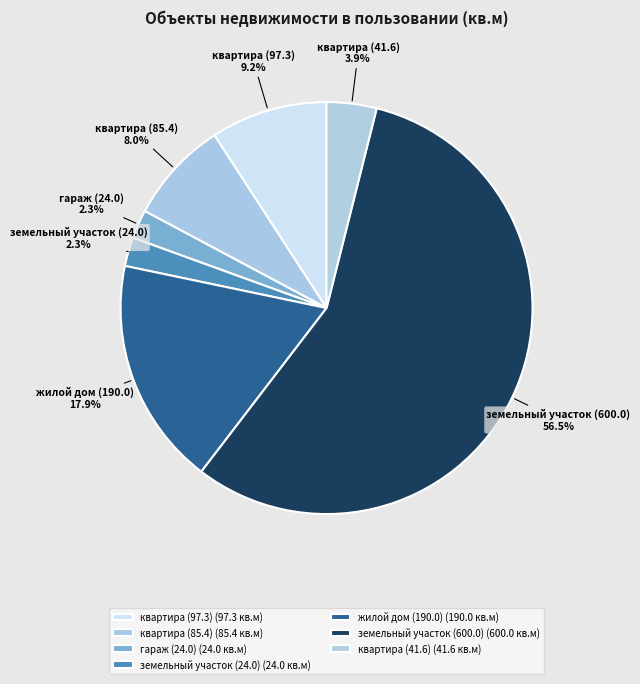

Which category has the biggest portion of the pie?

земельный участок (600.0)